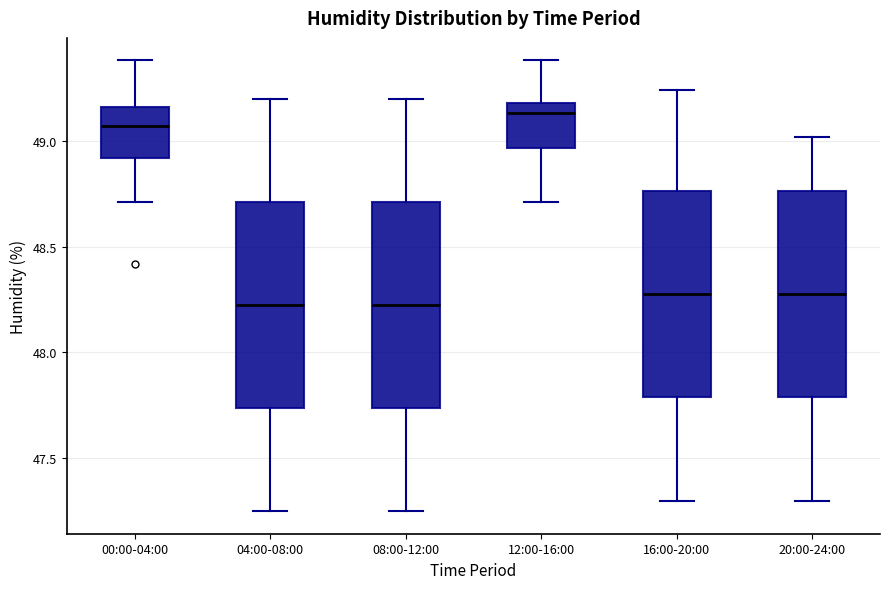

Where does the upper whisker of the box for 12:00-16:00 end on the y-axis? The values are not printed on the chart, so give them approximately, as read against the axis.

49.40